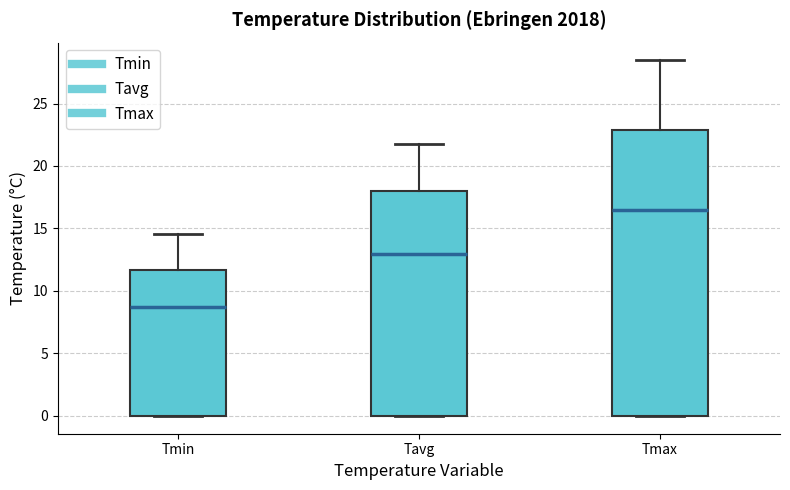

Reading left to right, read every box against the y-axis: the position of its median line, the range the box covers, and the ends of its whiskers. The values are not printed on the chart, so give them approximately, as read against the axis.

Tmin: median 8.5, box 0.0 to 11.5, whiskers 0.0 to 14.5
Tavg: median 13.0, box 0.0 to 18.0, whiskers 0.0 to 21.5
Tmax: median 16.5, box 0.0 to 23.0, whiskers 0.0 to 28.5